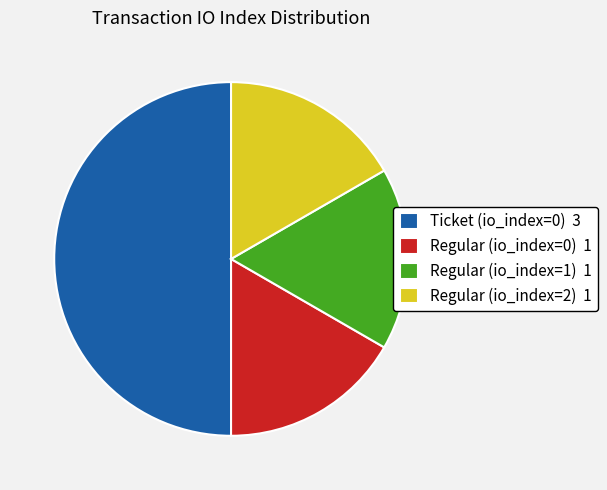

Is it true that Regular (io_index=1) 1 is 17% of the pie?

True